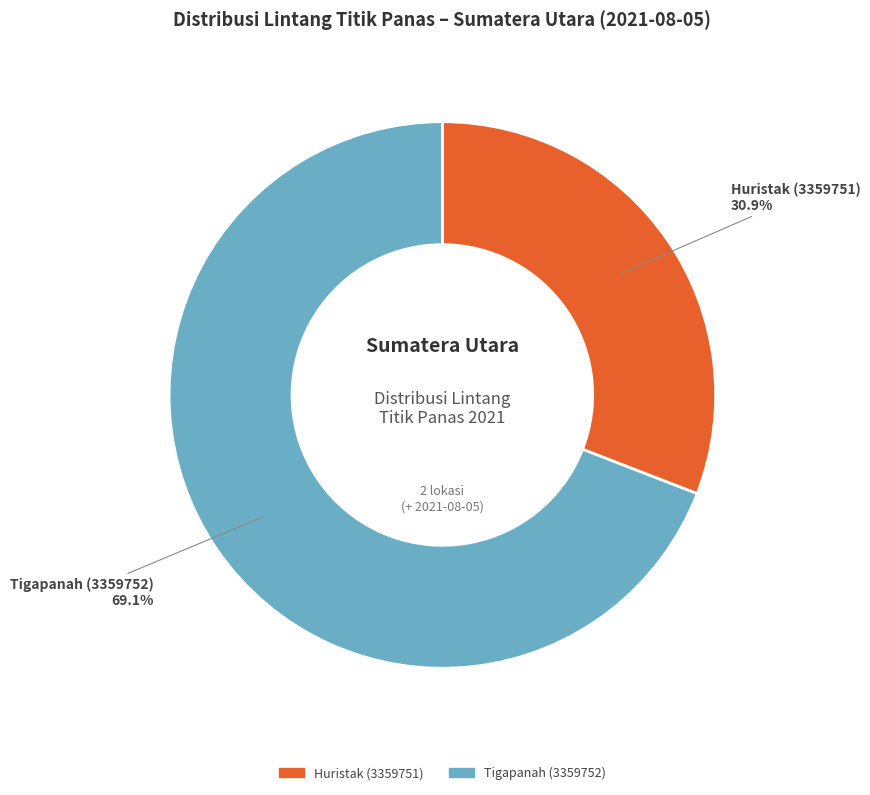

Rank the categories by value from highest to lowest.

Tigapanah (3359752), Huristak (3359751)